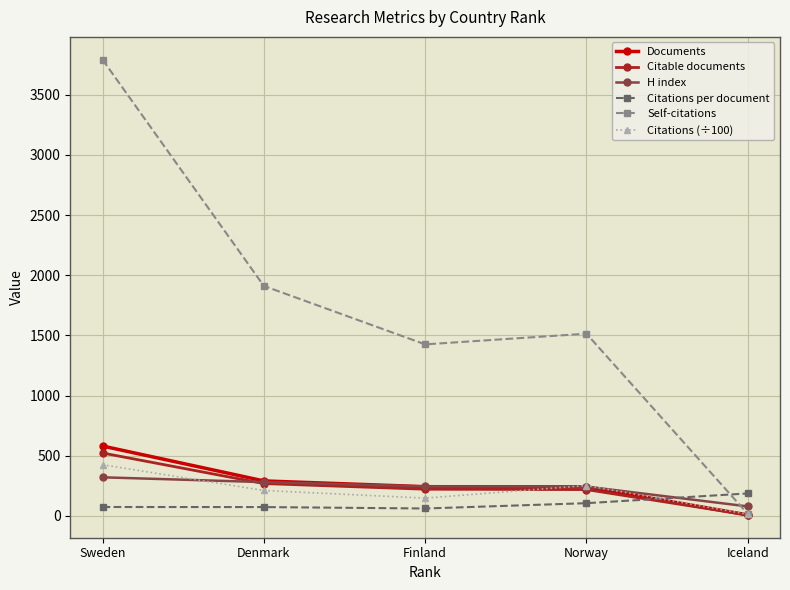

What is the difference between the second highest and second lowest values in the H index series?

37.0